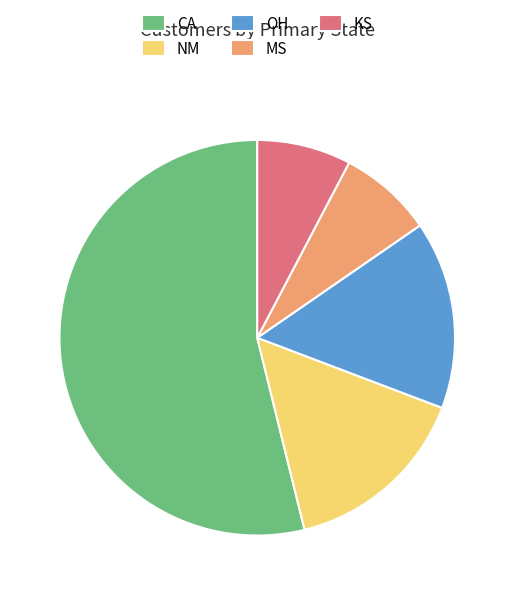

The CA slice represents 54% of the pie. True or false?

True